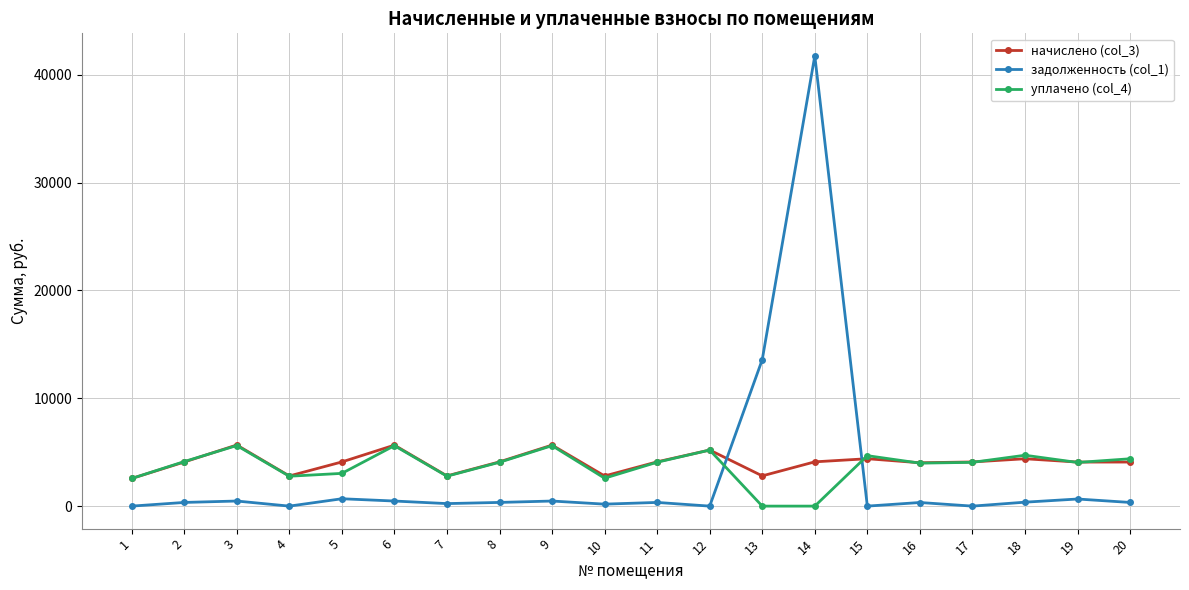

Which label corresponds to the largest value in the chart?

14